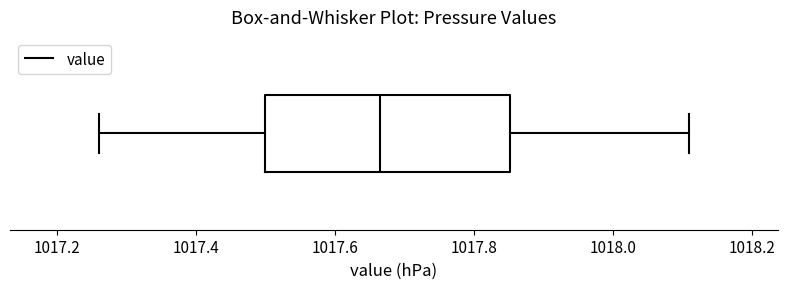

Where does the left whisker of the box end on the x-axis? The values are not printed on the chart, so give them approximately, as read against the axis.

1017.26